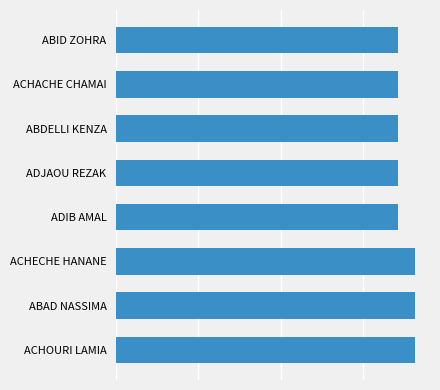

What is the average value?

175.5